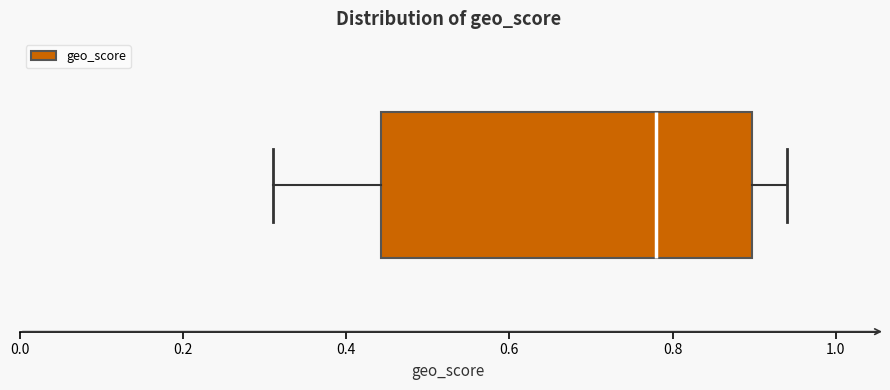

Where does the left whisker of the box end on the x-axis? The values are not printed on the chart, so give them approximately, as read against the axis.

0.32